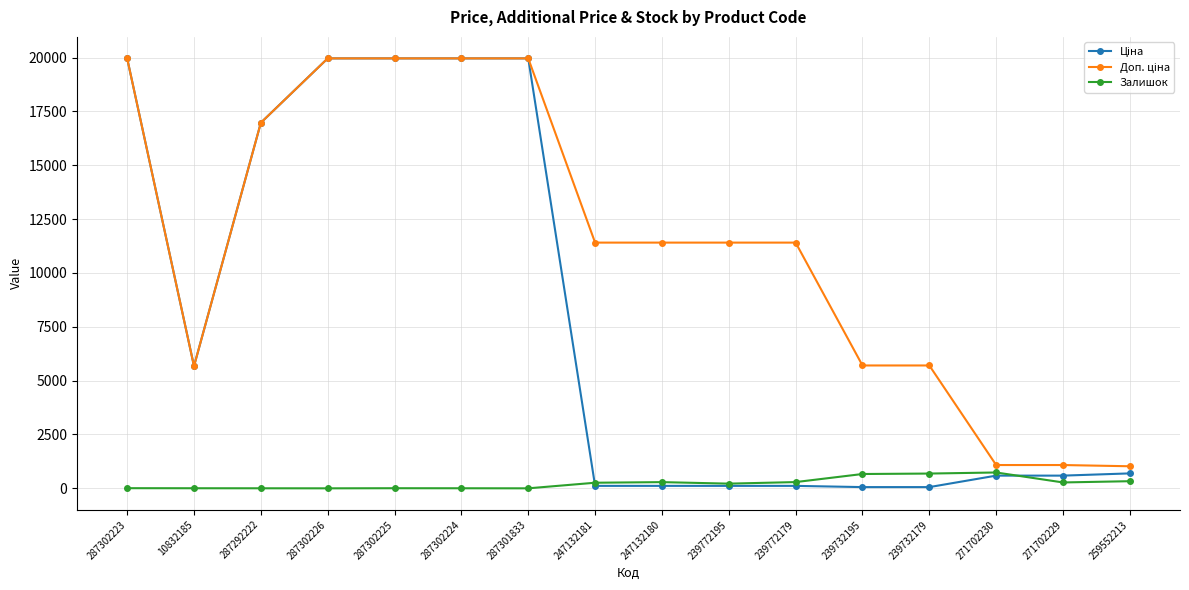

At how many categories does at least one series exceed 11850?

6